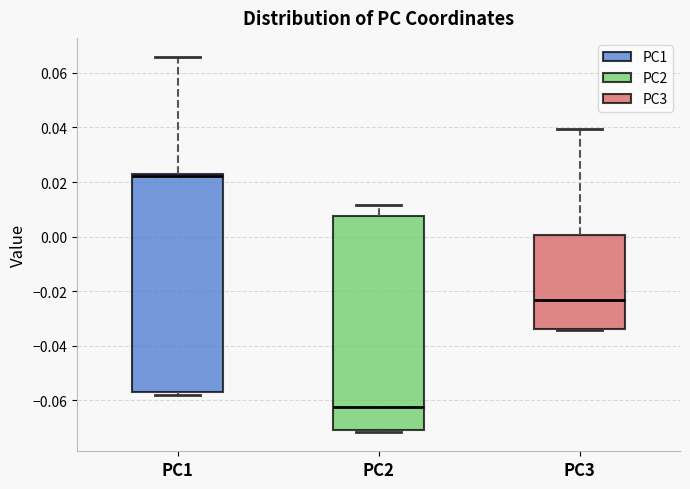

Where is the lower edge of the box for PC2 on the y-axis? The values are not printed on the chart, so give them approximately, as read against the axis.

-0.070